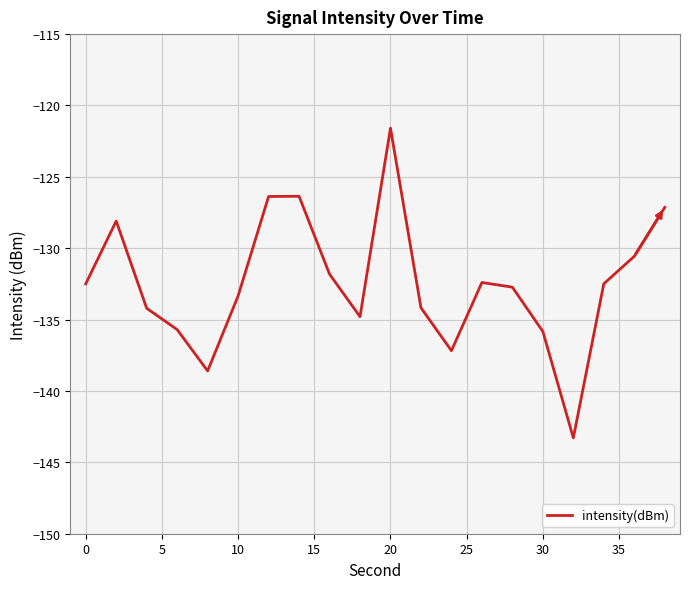

How many values exceed -132?

7